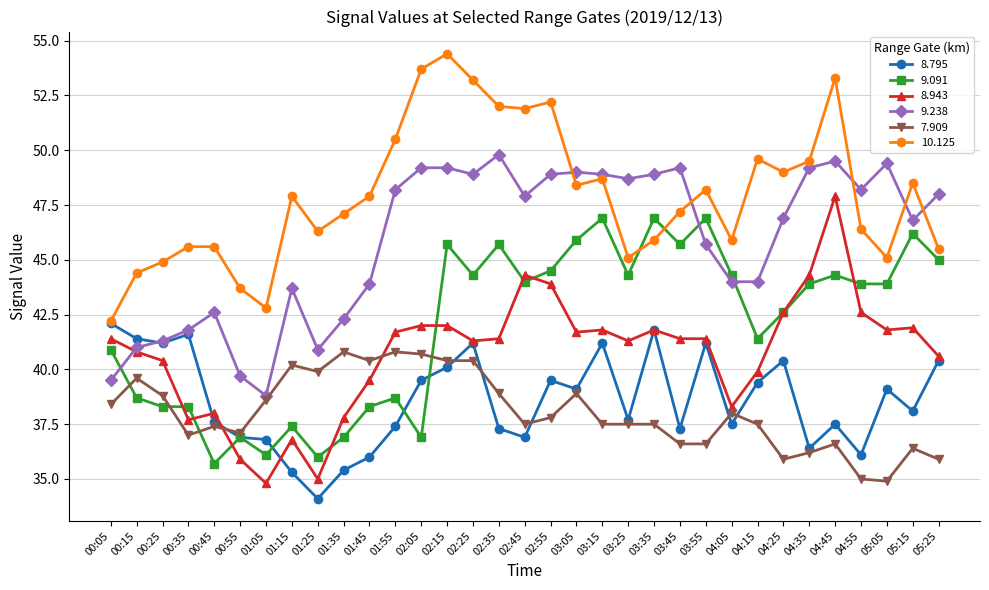

What is the total value across all series at 04:05?

248.0